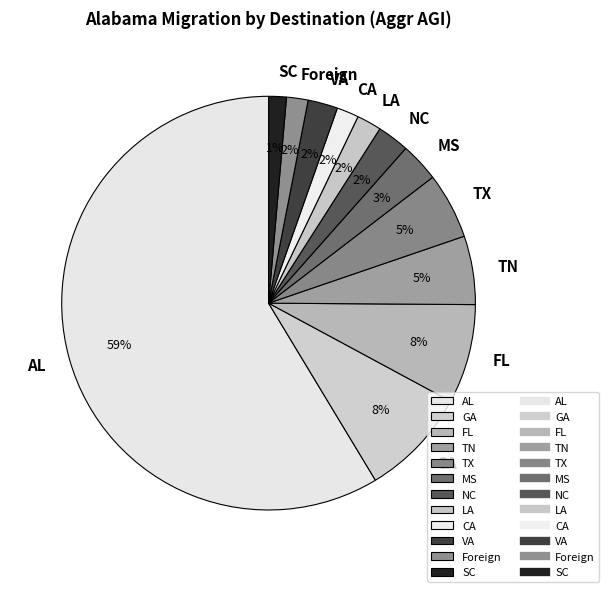

How many segments does this pie chart have?

12